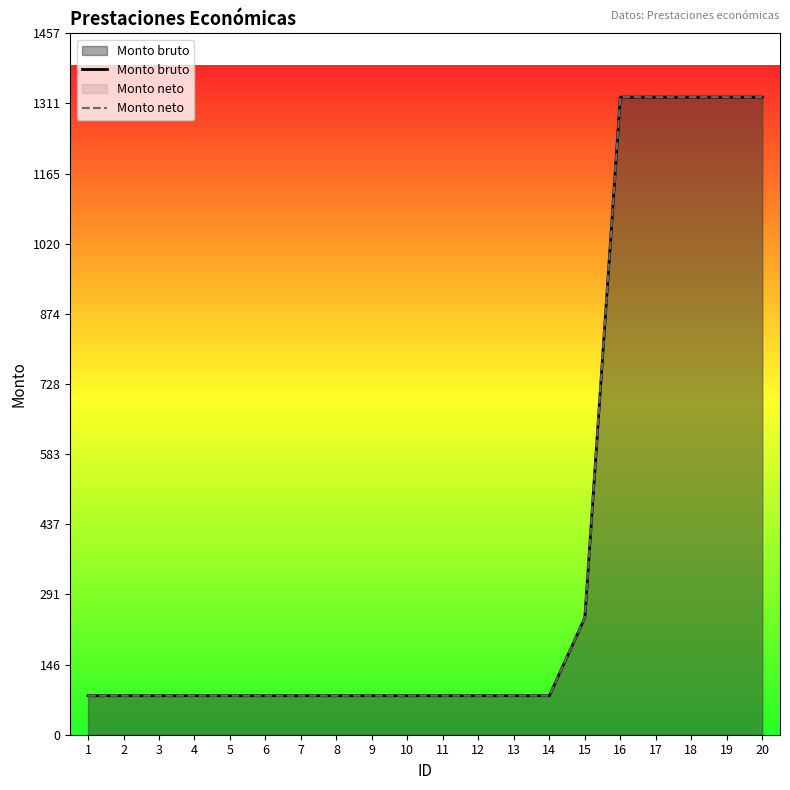

Reading right to left, what are all the values shown in this chart?

Monto bruto: 20=1324.2	19=1324.2	18=1324.2	17=1324.3	16=1324.2	15=243.0	14=81.0	13=81.0	12=81.0	11=81.0	10=81.0	9=81.0	8=81.0	7=81.0	6=81.0	5=81.0	4=81.0	3=81.0	2=81.0	1=81.0
Monto neto: 20=1324.2	19=1324.2	18=1324.2	17=1324.3	16=1324.2	15=243.0	14=81.0	13=81.0	12=81.0	11=81.0	10=81.0	9=81.0	8=81.0	7=81.0	6=81.0	5=81.0	4=81.0	3=81.0	2=81.0	1=81.0